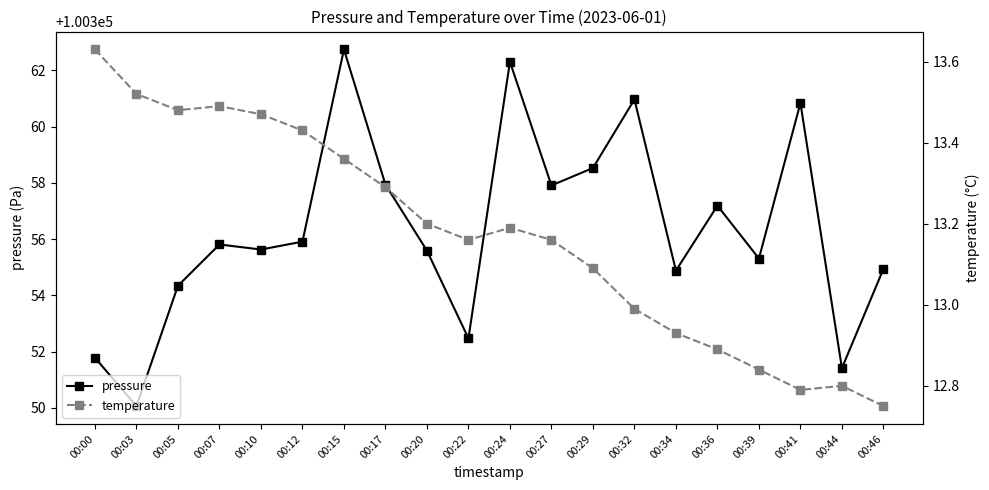

Which has a higher value, 00:29 or 00:03?

00:29